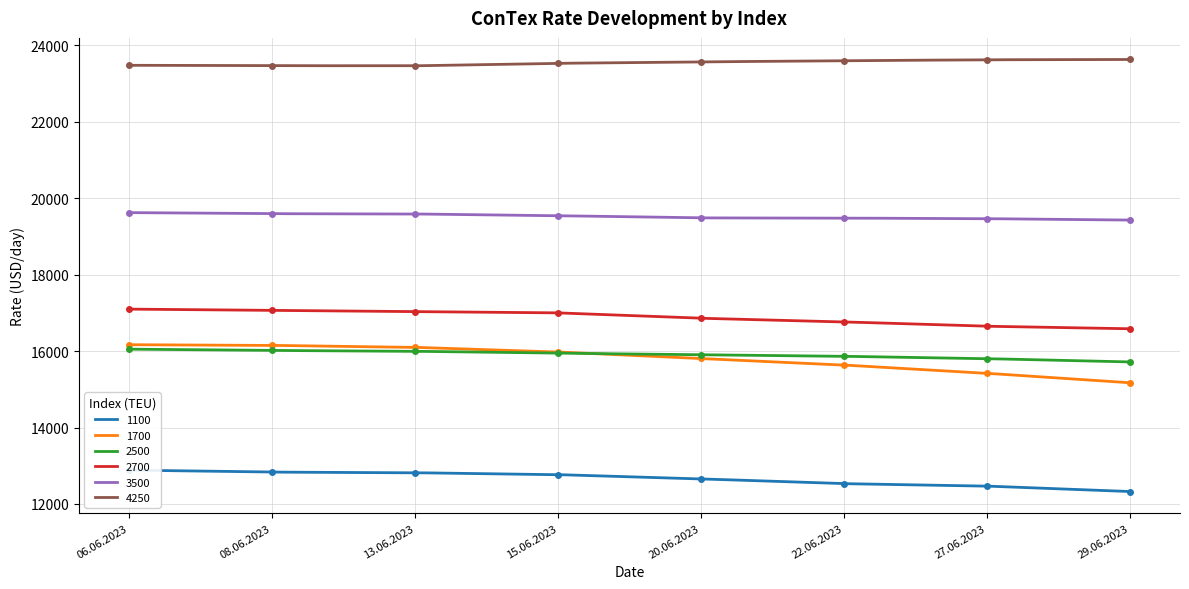

Which series changed the most between 06.06.2023 and 22.06.2023?

1700